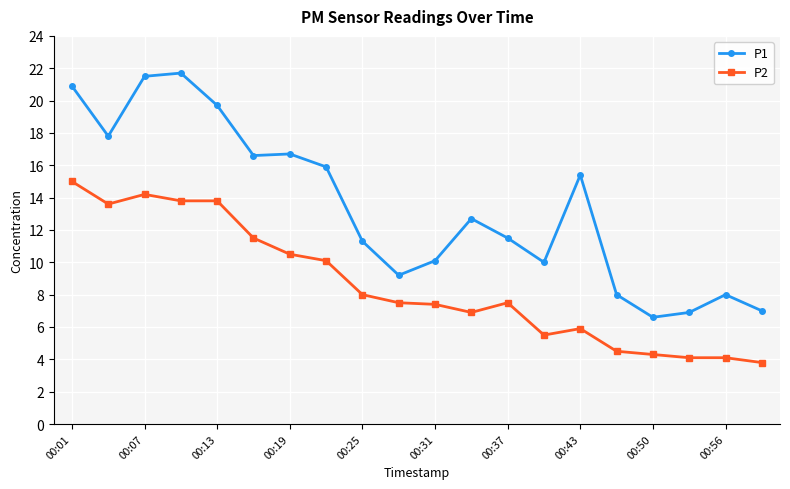

Is this an area chart (filled region under the line)?

No